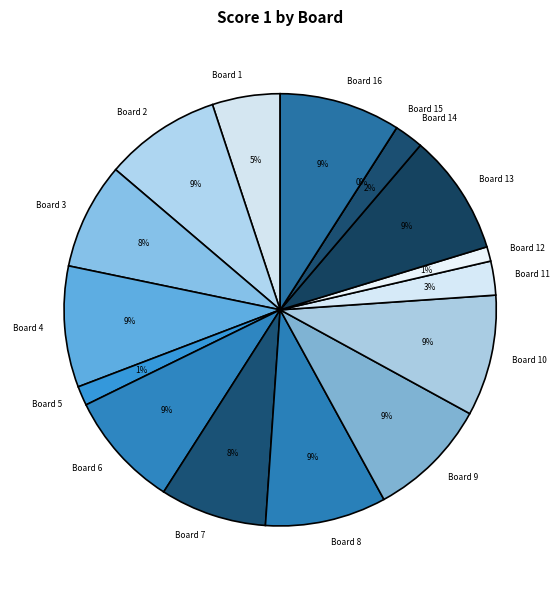

Rank the categories by value from highest to lowest.

Board 4, Board 8, Board 9, Board 10, Board 13, Board 16, Board 2, Board 6, Board 3, Board 7, Board 1, Board 11, Board 14, Board 5, Board 12, Board 15